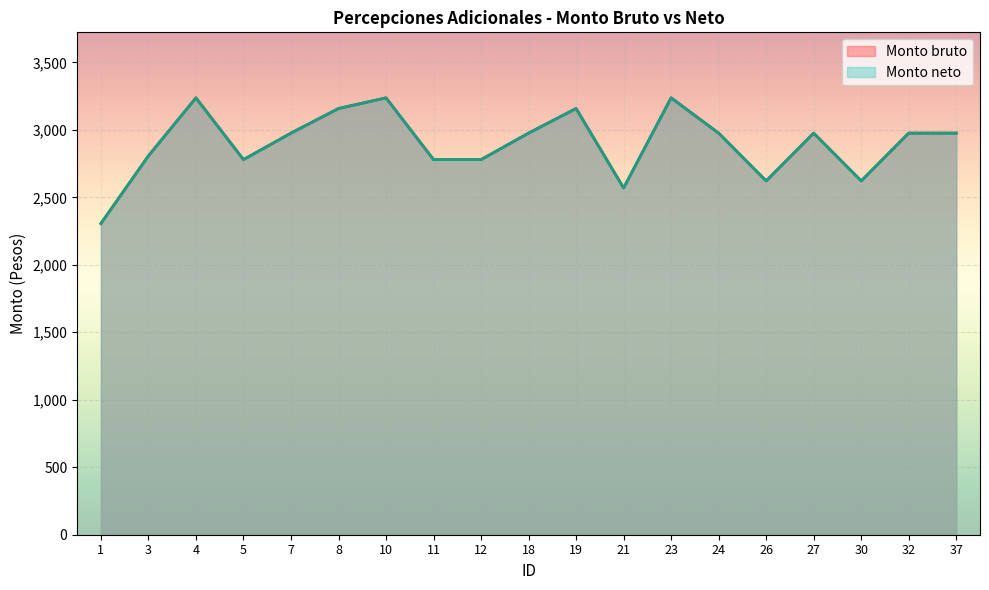

Is it true that Monto bruto equals 3158.0 at 19?

True